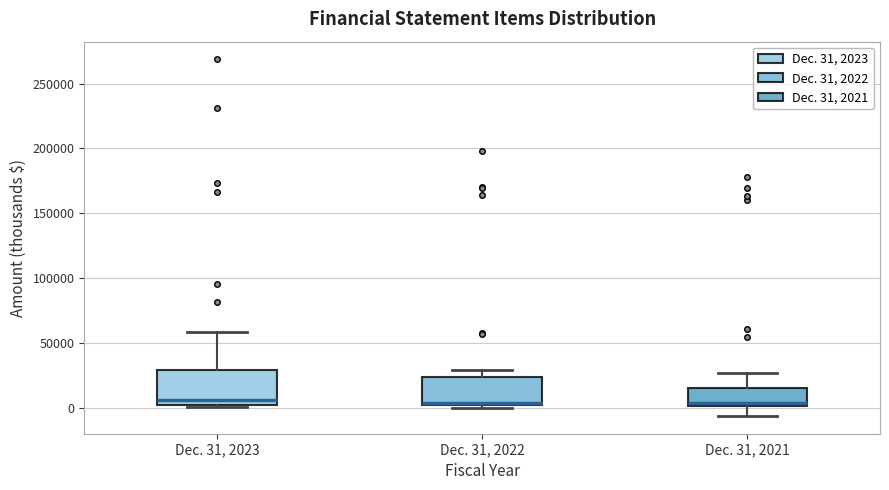

Where is the lower edge of the box for Dec. 31, 2022 on the y-axis? The values are not printed on the chart, so give them approximately, as read against the axis.

0